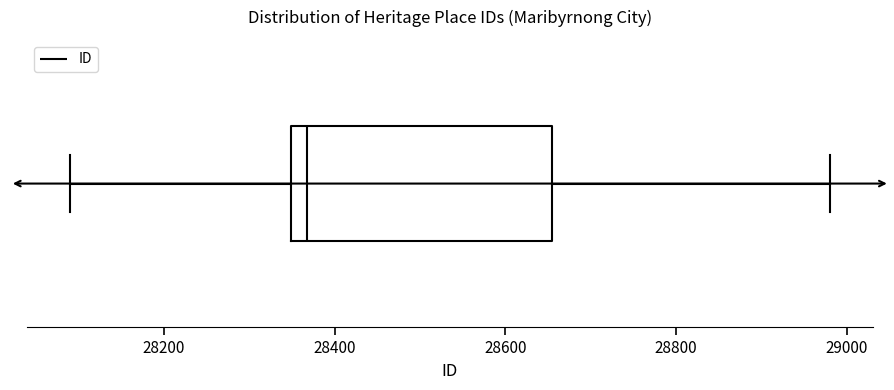

Transcribe this box plot: give where the median line is, the range the box spans, and where the two whiskers end, as read against the x-axis. The values are not printed on the chart, so give them approximately, as read against the axis.

median 28360, box 28340 to 28660, whiskers 28100 to 28980